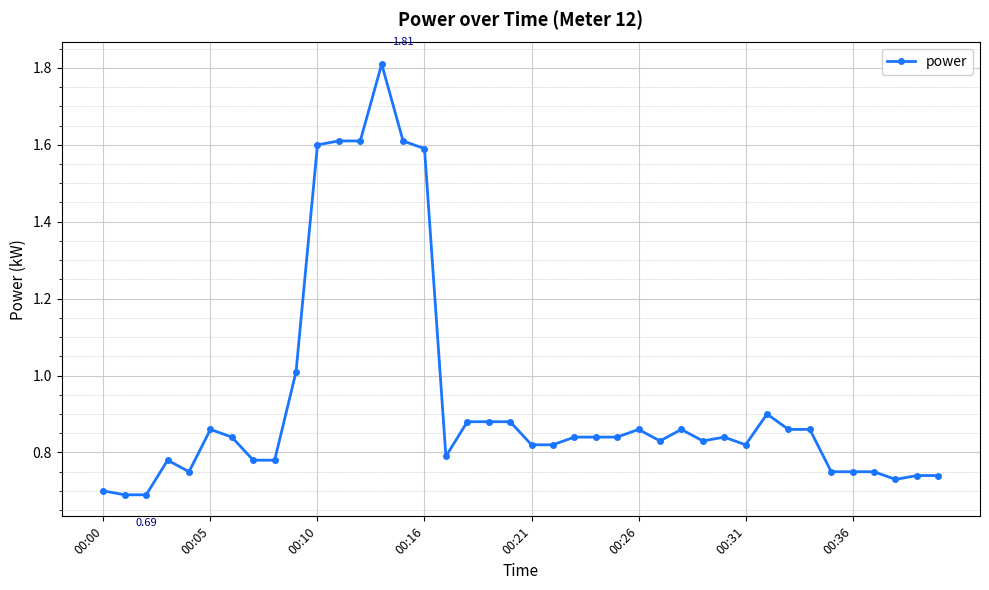

What is the sum of all values?

37.4